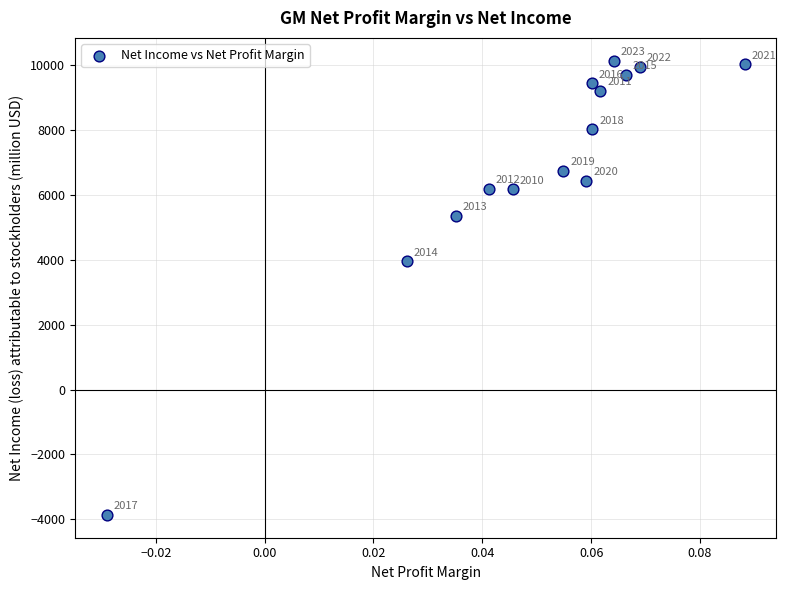

What is the range of Y values (max minus min)?

13991